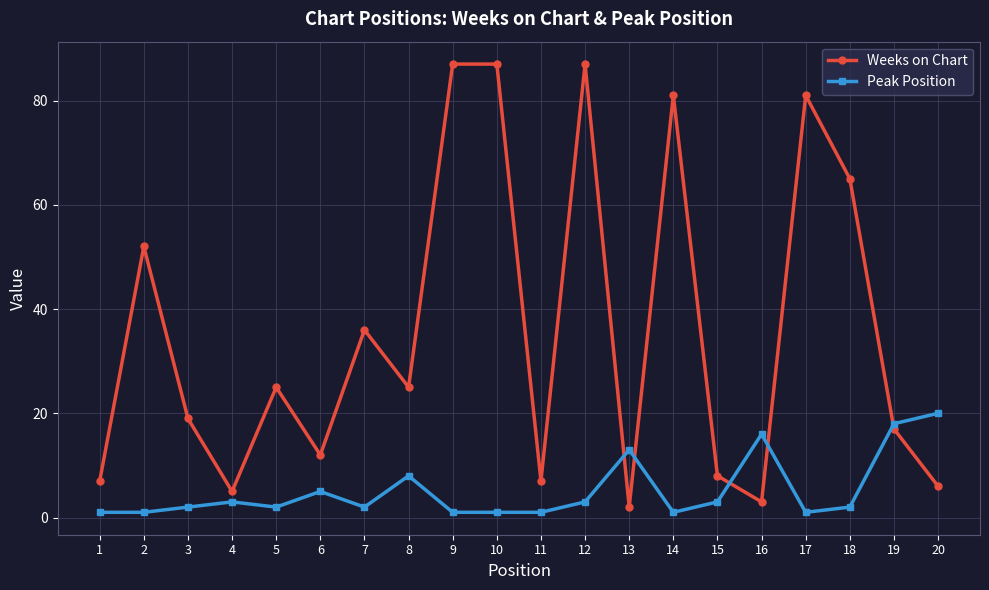

List the series in order of their peak value, highest first.

Weeks on Chart, Peak Position